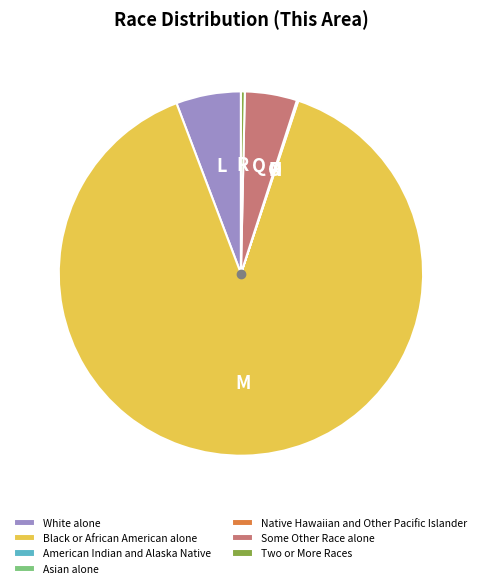

Does any single category account for the majority?

Yes